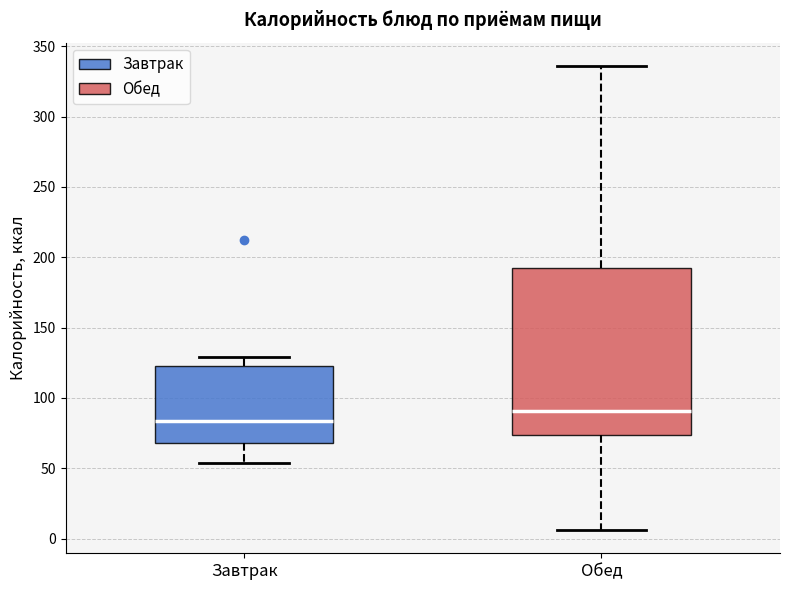

Reading left to right, read every box against the y-axis: the position of its median line, the range the box covers, and the ends of its whiskers. The values are not printed on the chart, so give them approximately, as read against the axis.

Завтрак: median 85, box 70 to 125, whiskers 55 to 130
Обед: median 90, box 75 to 190, whiskers 5 to 335